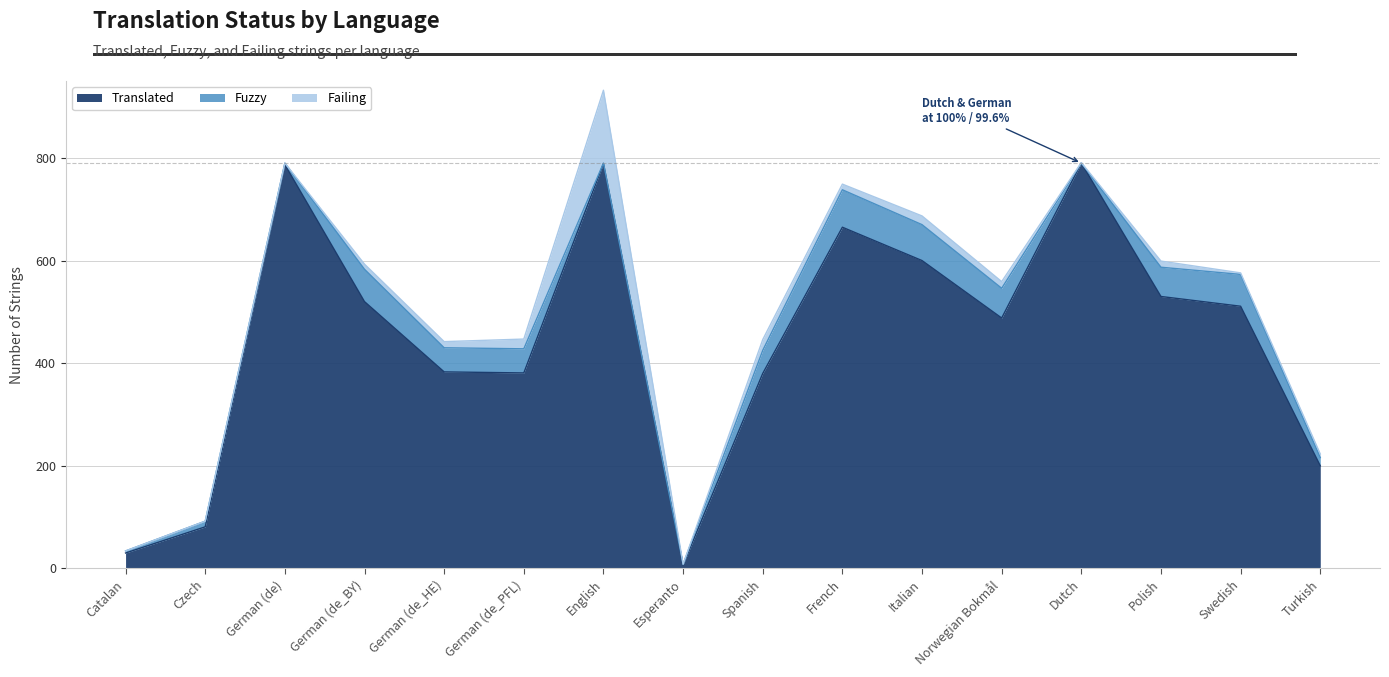

Which label corresponds to the largest value in the chart?

Dutch